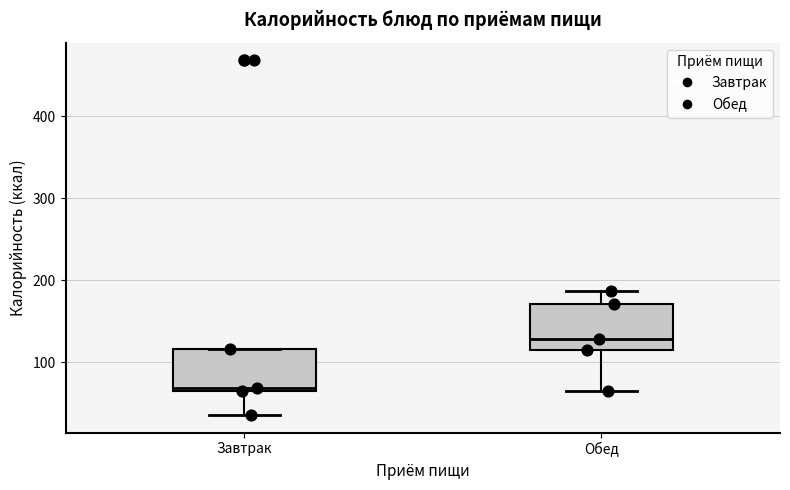

Where is the lower edge of the box for Обед on the y-axis? The values are not printed on the chart, so give them approximately, as read against the axis.

110